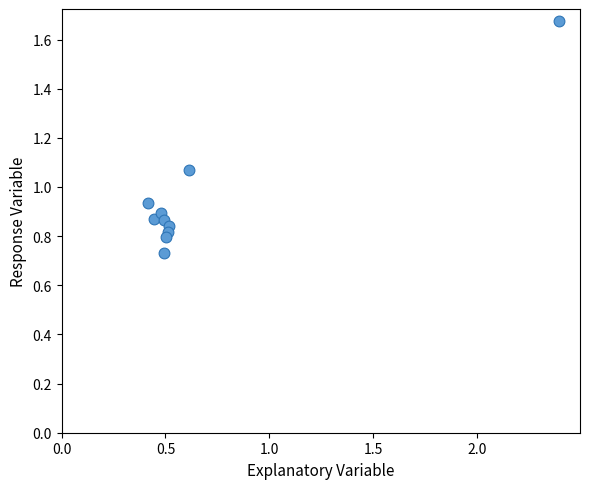

What is the range of X values (max minus min)?

2.0